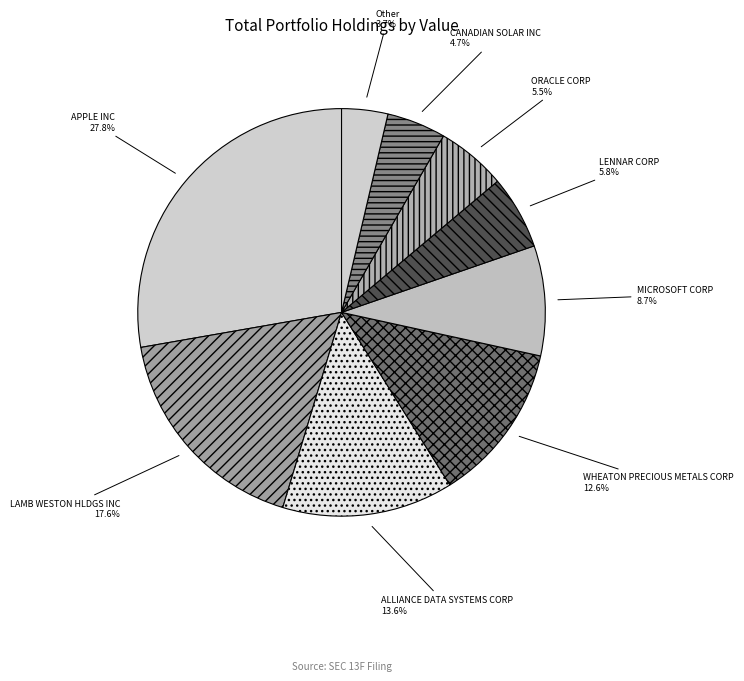

Does any single category account for the majority?

No